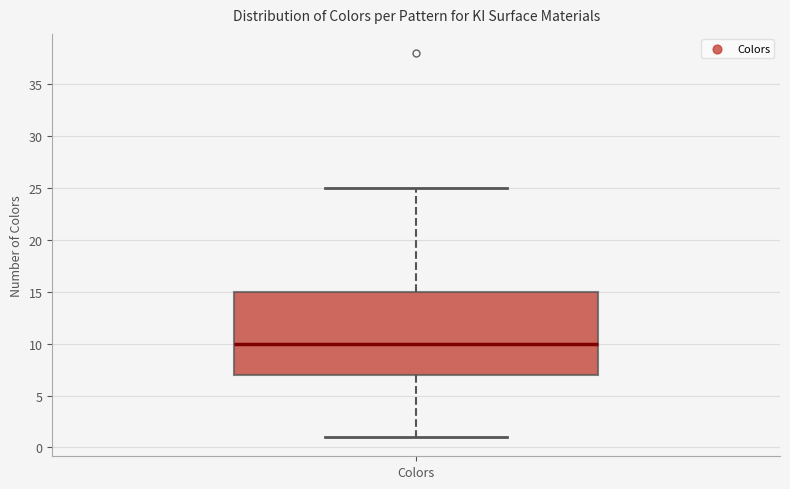

Transcribe this box plot: give where the median line is, the range the box spans, and where the two whiskers end, as read against the y-axis. The values are not printed on the chart, so give them approximately, as read against the axis.

median 10, box 7 to 15, whiskers 1 to 25